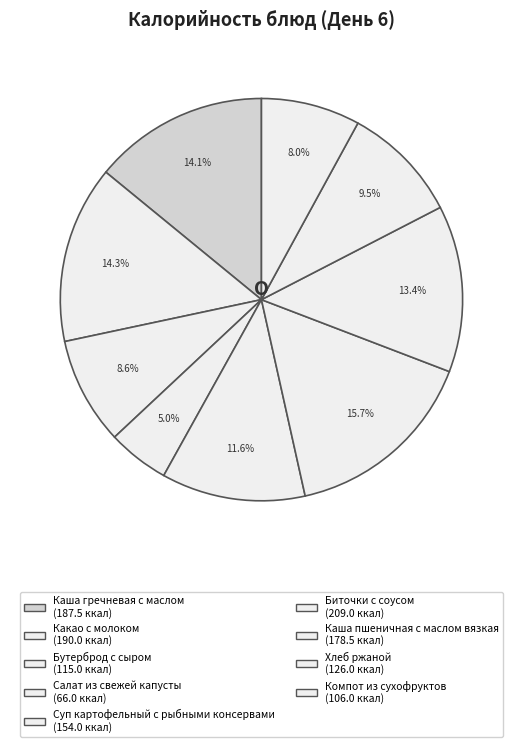

To the nearest percent, what is the difference between the Компот из сухофруктов and Суп картофельный с рыбными консервами slice percentages?

4%